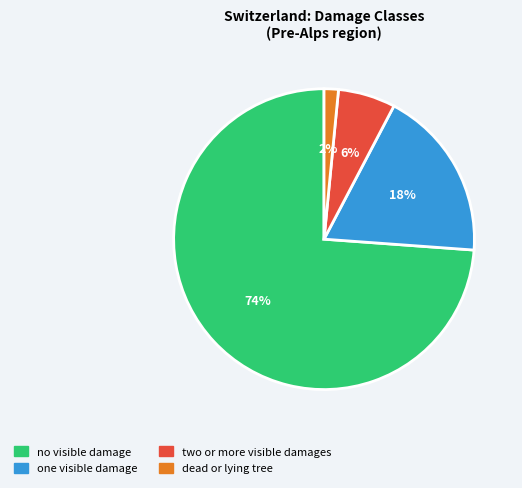

How many slices are in this pie chart?

4